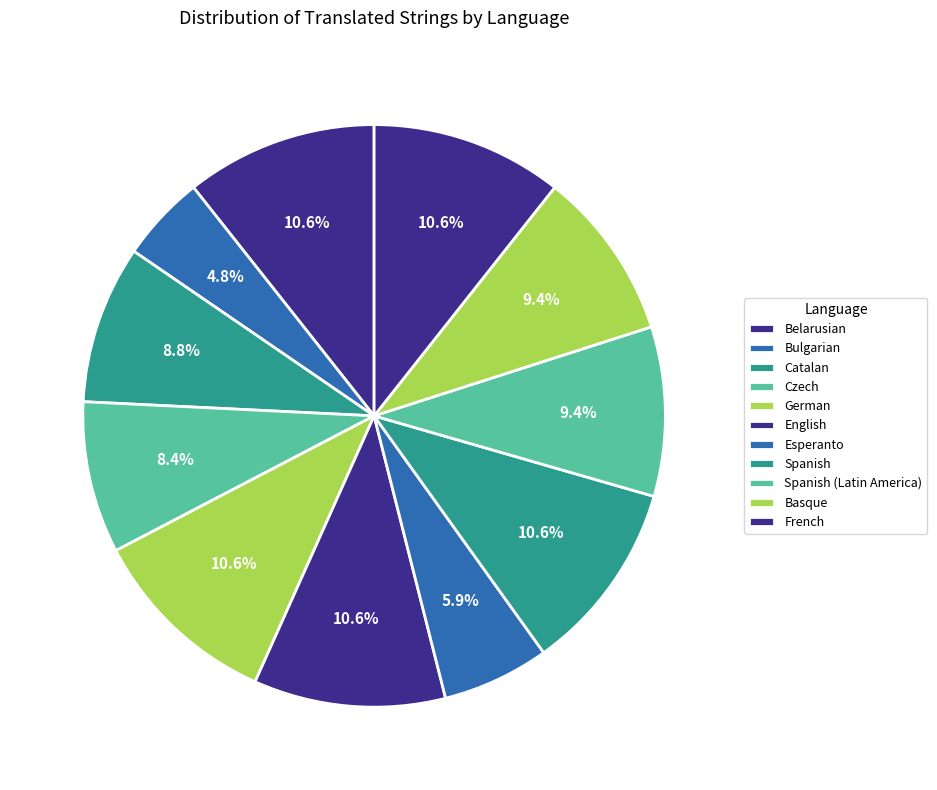

Count the number of slices in the pie.

11